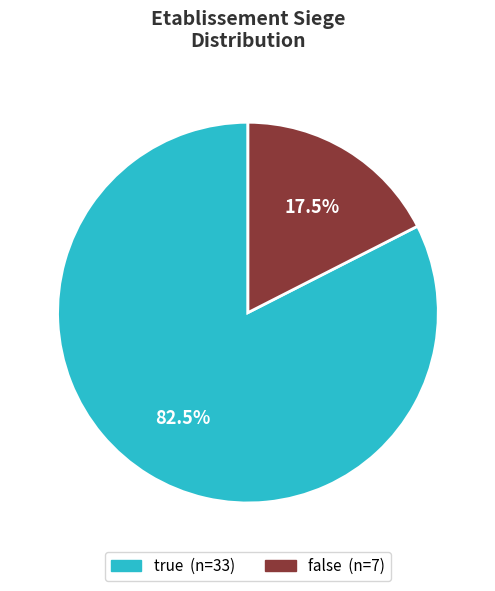

Count the number of slices in the pie.

2